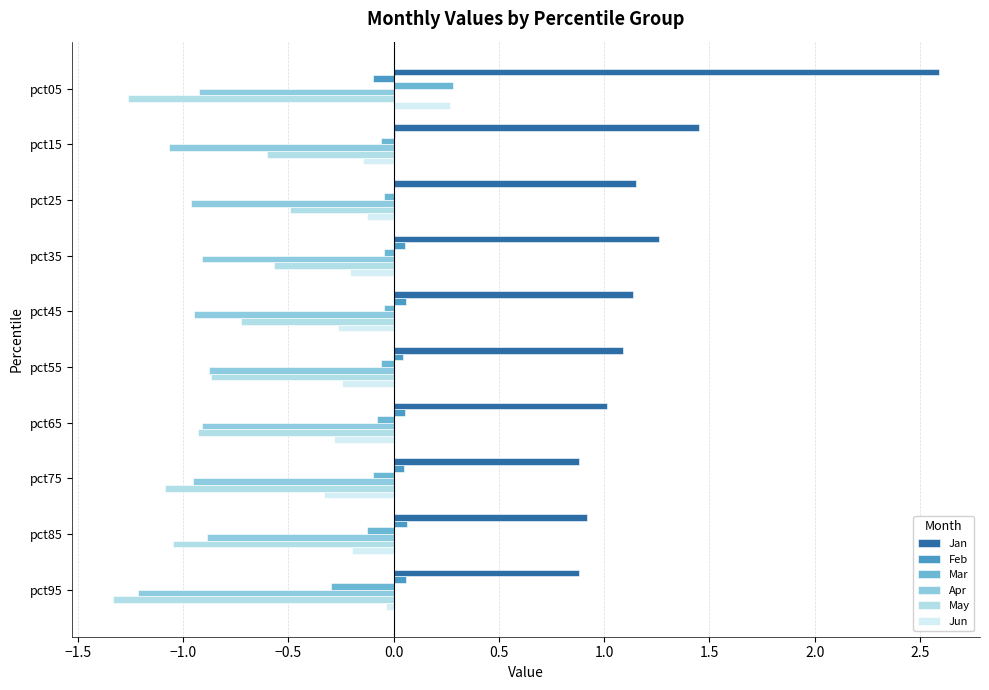

True or false: Jan has a value of 0.9 at pct85.

True